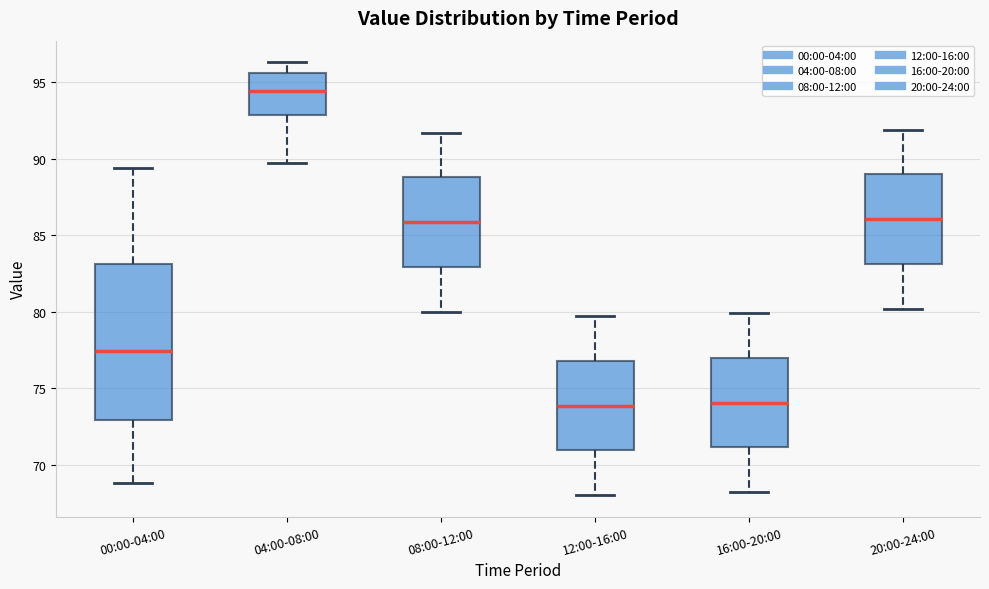

Reading left to right, read every box against the y-axis: the position of its median line, the range the box covers, and the ends of its whiskers. The values are not printed on the chart, so give them approximately, as read against the axis.

00:00-04:00: median 77.5, box 73.0 to 83.0, whiskers 69.0 to 89.5
04:00-08:00: median 94.5, box 93.0 to 95.5, whiskers 89.5 to 96.5
08:00-12:00: median 86.0, box 83.0 to 89.0, whiskers 80.0 to 91.5
12:00-16:00: median 74.0, box 71.0 to 77.0, whiskers 68.0 to 79.5
16:00-20:00: median 74.0, box 71.0 to 77.0, whiskers 68.0 to 80.0
20:00-24:00: median 86.0, box 83.0 to 89.0, whiskers 80.0 to 92.0